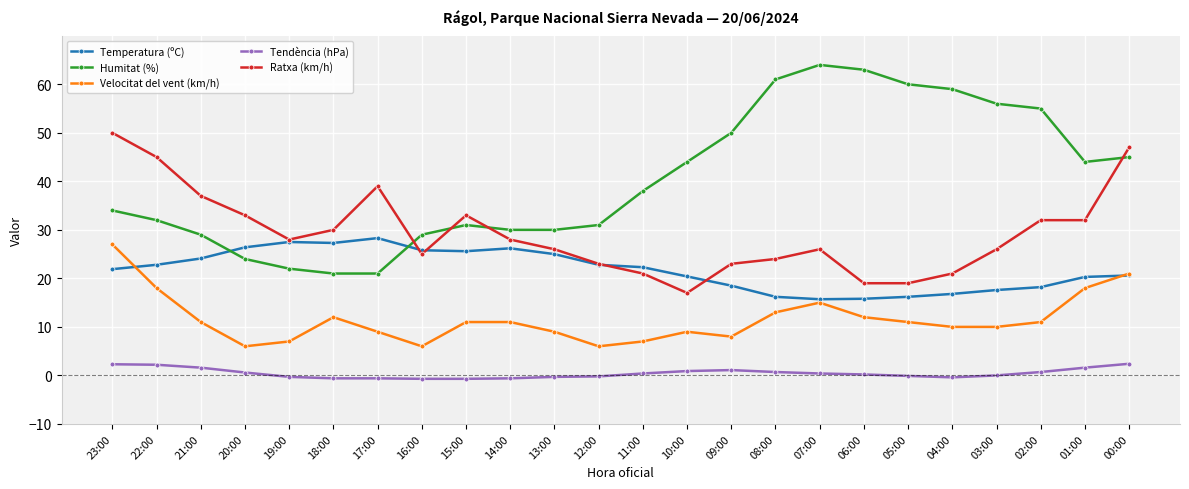

Which label corresponds to the largest value in the chart?

07:00